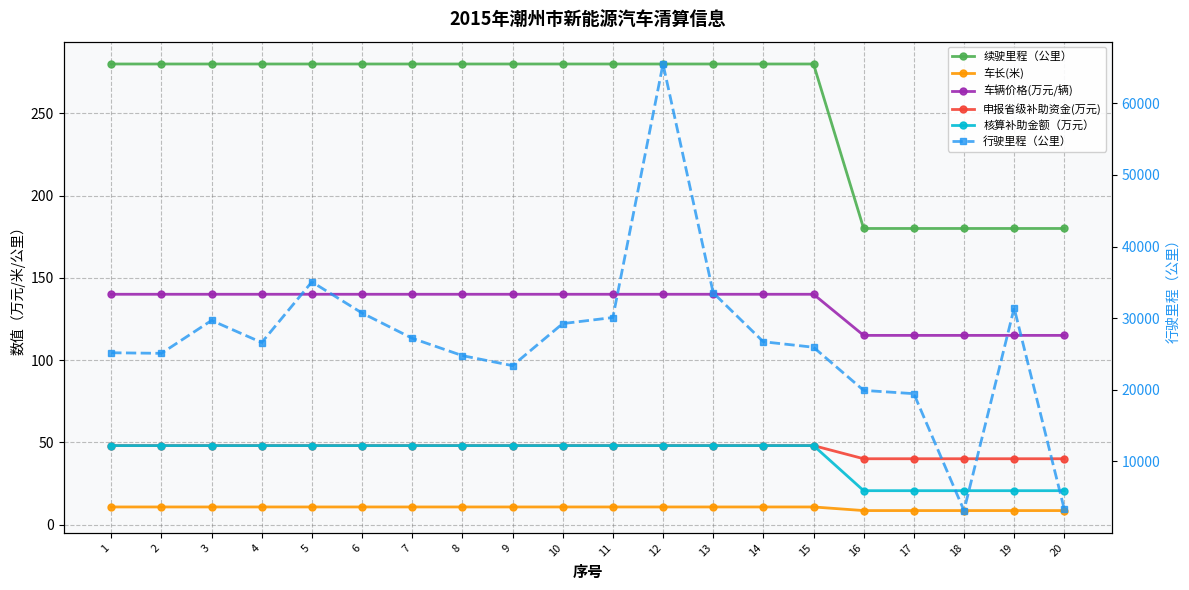

Reading left to right, list all the values displayed in this chart.

续驶里程（公里）: 280.0	280.0	280.0	280.0	280.0	280.0	280.0	280.0	280.0	280.0	280.0	280.0	280.0	280.0	280.0	180.0	180.0	180.0	180.0	180.0
车长(米): 10.7	10.7	10.7	10.7	10.7	10.7	10.7	10.7	10.7	10.7	10.7	10.7	10.7	10.7	10.7	8.5	8.5	8.5	8.5	8.5
车辆价格(万元/辆): 140.0	140.0	140.0	140.0	140.0	140.0	140.0	140.0	140.0	140.0	140.0	140.0	140.0	140.0	140.0	115.0	115.0	115.0	115.0	115.0
申报省级补助资金(万元): 48.0	48.0	48.0	48.0	48.0	48.0	48.0	48.0	48.0	48.0	48.0	48.0	48.0	48.0	48.0	40.0	40.0	40.0	40.0	40.0
核算补助金额（万元）: 48.0	48.0	48.0	48.0	48.0	48.0	48.0	48.0	48.0	48.0	48.0	48.0	48.0	48.0	48.0	20.6	20.6	20.6	20.6	20.6
行驶里程（公里）: 25173.0	25094.0	29683.0	26603.0	35062.0	30719.0	27197.0	24775.0	23375.0	29244.0	30090.0	65471.0	33544.0	26710.0	25944.0	19923.0	19465.0	3152.0	31414.0	3317.0